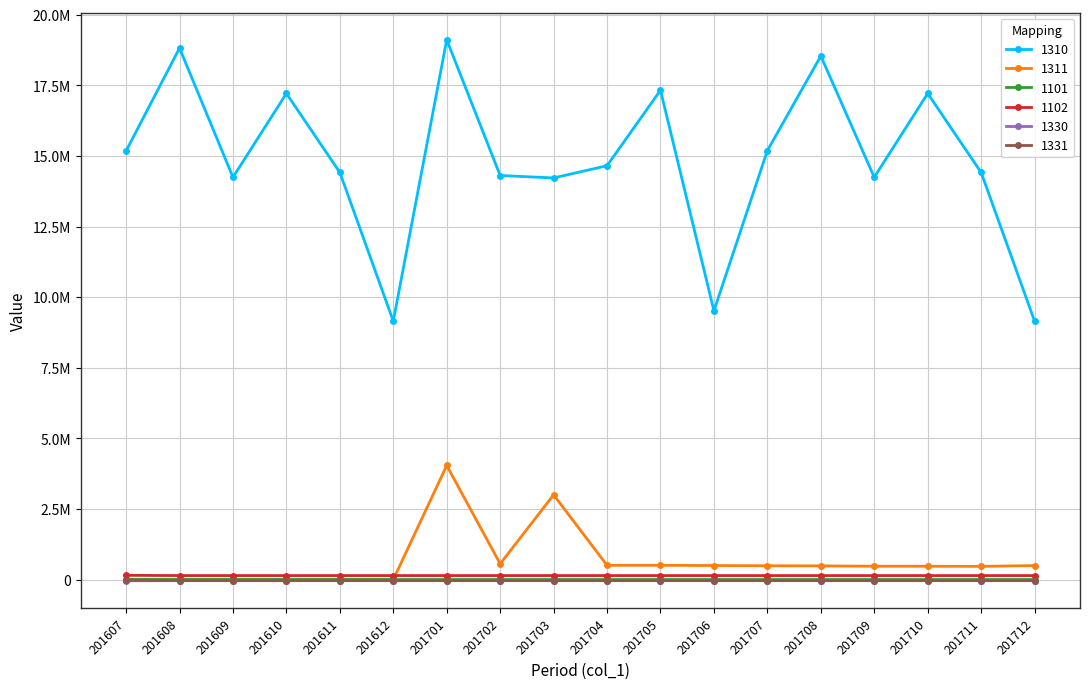

Which series has the largest total across all categories?

1310